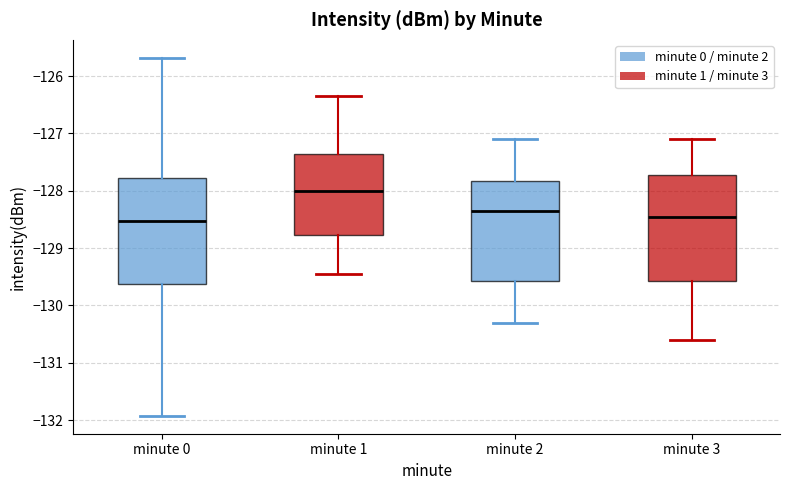

Reading left to right, read every box against the y-axis: the position of its median line, the range the box covers, and the ends of its whiskers. The values are not printed on the chart, so give them approximately, as read against the axis.

minute 0: median -128.5, box -129.6 to -127.8, whiskers -131.9 to -125.7
minute 1: median -128.0, box -128.8 to -127.4, whiskers -129.4 to -126.3
minute 2: median -128.3, box -129.6 to -127.8, whiskers -130.3 to -127.1
minute 3: median -128.4, box -129.6 to -127.7, whiskers -130.6 to -127.1